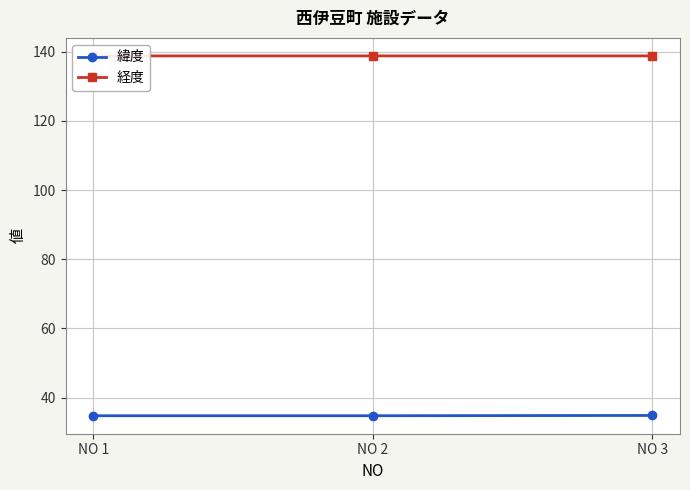

What is the minimum value shown in the chart?

34.8